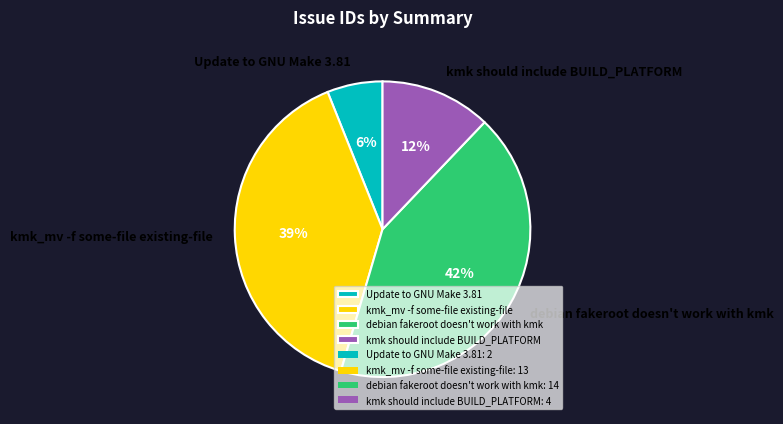

What is the smallest slice in the pie chart?

Update to GNU Make 3.81